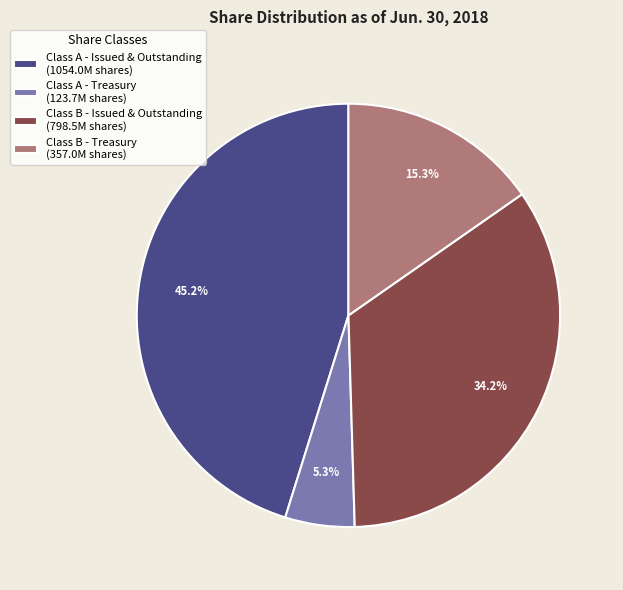

Between Class A - Treasury and Class B - Issued & Outstanding, which is larger?

Class B - Issued & Outstanding